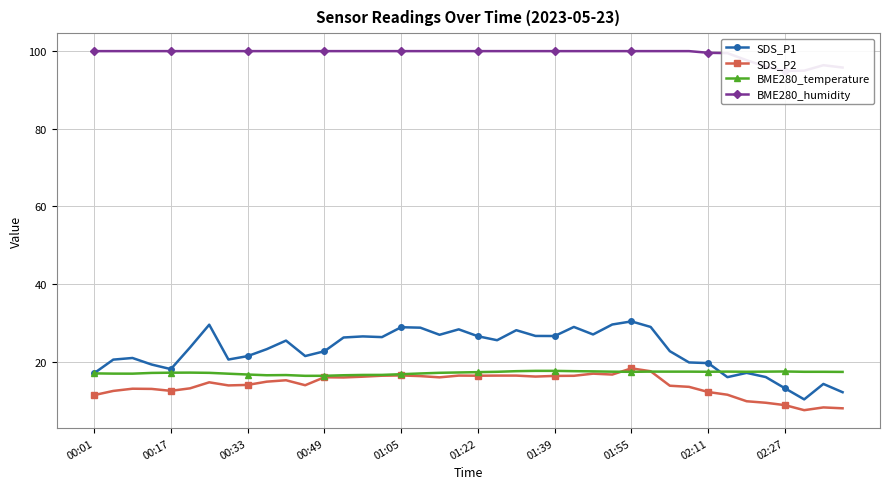

Which series has the largest total across all categories?

BME280_humidity